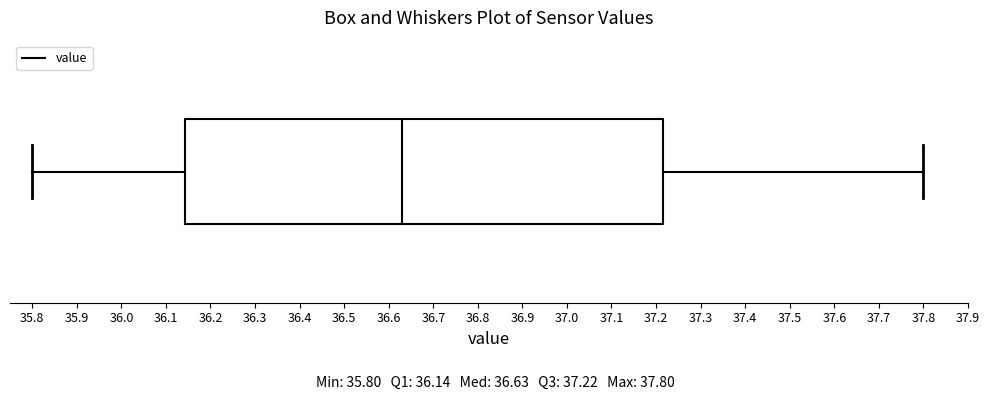

Transcribe this box plot: give where the median line is, the range the box spans, and where the two whiskers end, as read against the x-axis. The values are not printed on the chart, so give them approximately, as read against the axis.

median 36.63, box 36.14 to 37.22, whiskers 35.80 to 37.80